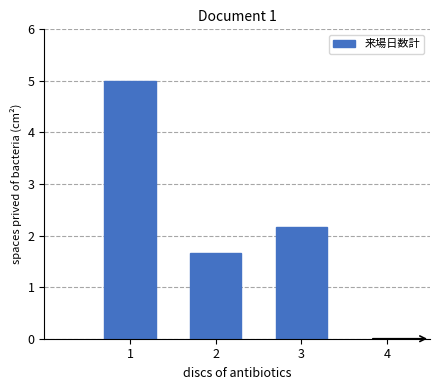

Reading right to left, list all the values displayed in this chart.

2.2	1.7	5.0